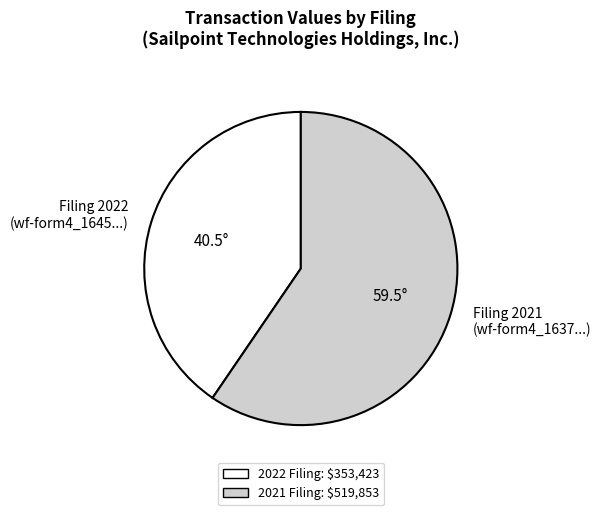

Is there a majority slice in this chart?

Yes